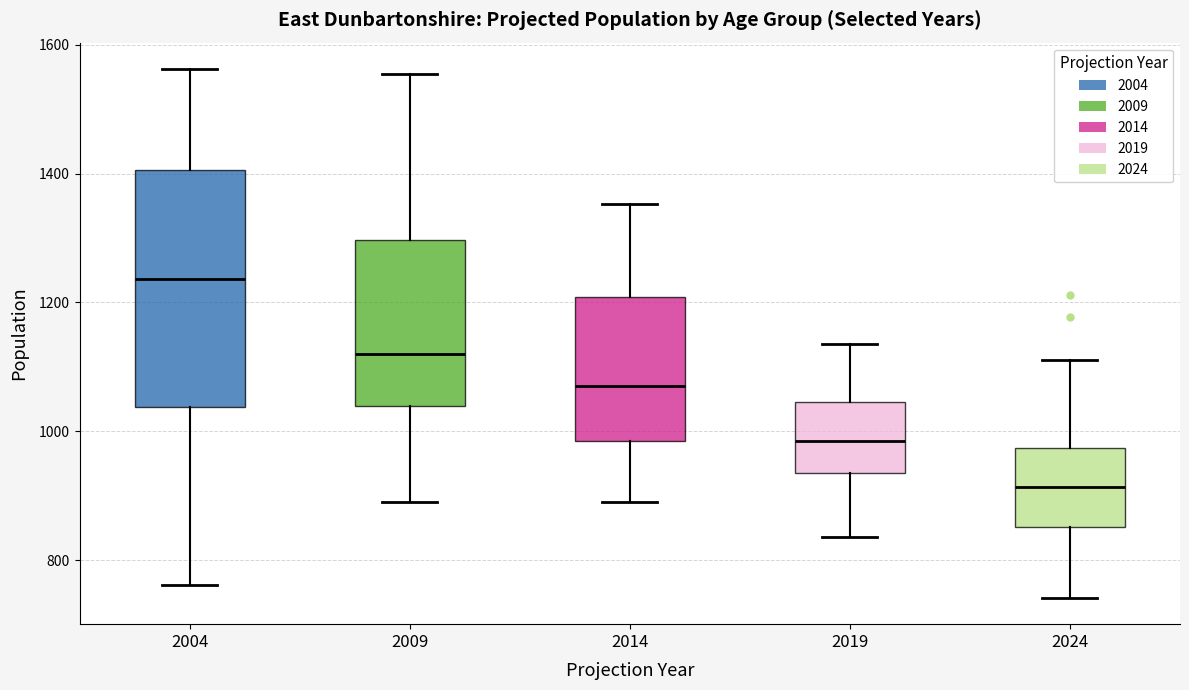

Reading left to right, transcribe this box plot: for each box, give where its median line is, the range the box spans, and where its two whiskers end, as read against the y-axis. The values are not printed on the chart, so give them approximately, as read against the axis.

2004: median 1240, box 1040 to 1400, whiskers 760 to 1560
2009: median 1120, box 1040 to 1300, whiskers 900 to 1560
2014: median 1080, box 980 to 1200, whiskers 900 to 1360
2019: median 980, box 940 to 1040, whiskers 840 to 1140
2024: median 920, box 860 to 980, whiskers 740 to 1120